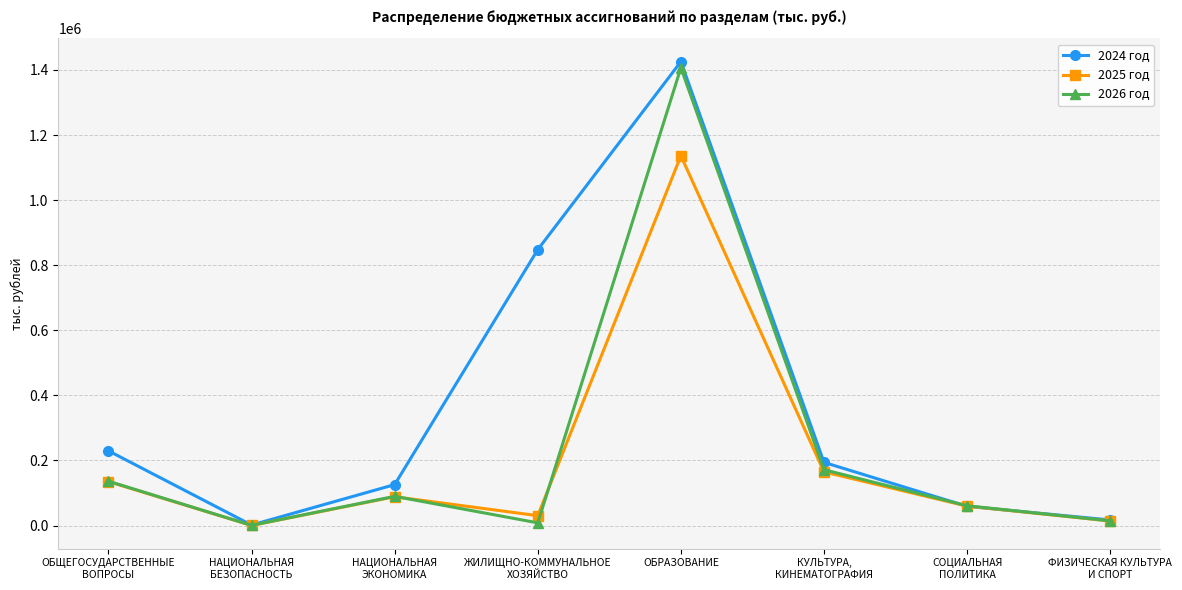

The 2025 год series shows 30387.8 at ЖИЛИЩНО-КОММУНАЛЬНОЕ
ХОЗЯЙСТВО. True or false?

True